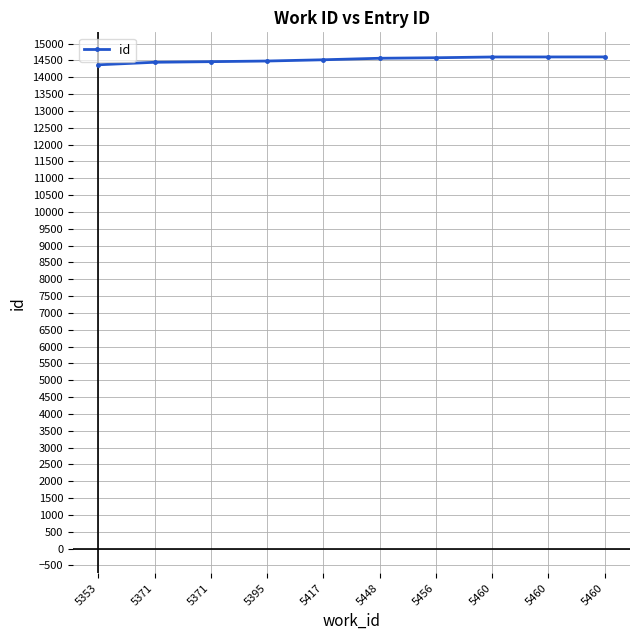

Is it true that the value at 5371 is 14464?

True